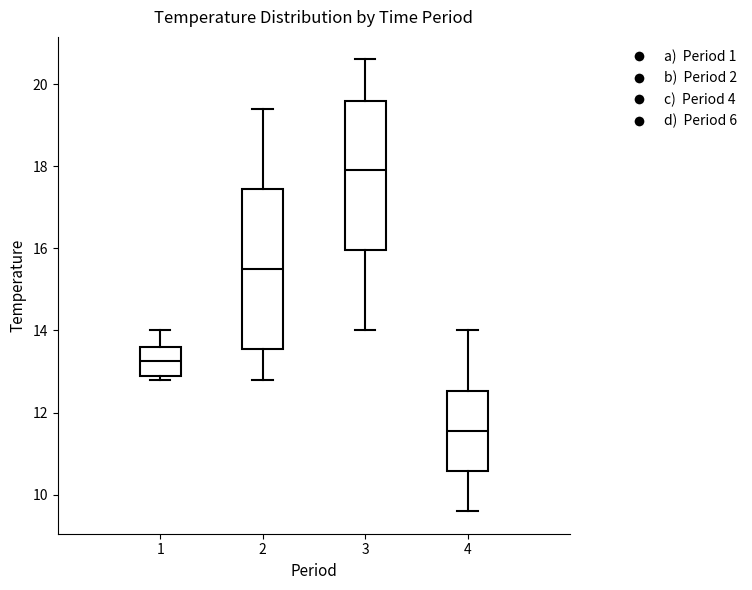

Reading left to right, read every box against the y-axis: the position of its median line, the range the box covers, and the ends of its whiskers. The values are not printed on the chart, so give them approximately, as read against the axis.

1: median 13.2, box 13.0 to 13.6, whiskers 12.8 to 14.0
2: median 15.6, box 13.6 to 17.4, whiskers 12.8 to 19.4
3: median 18.0, box 16.0 to 19.6, whiskers 14.0 to 20.6
4: median 11.6, box 10.6 to 12.6, whiskers 9.6 to 14.0